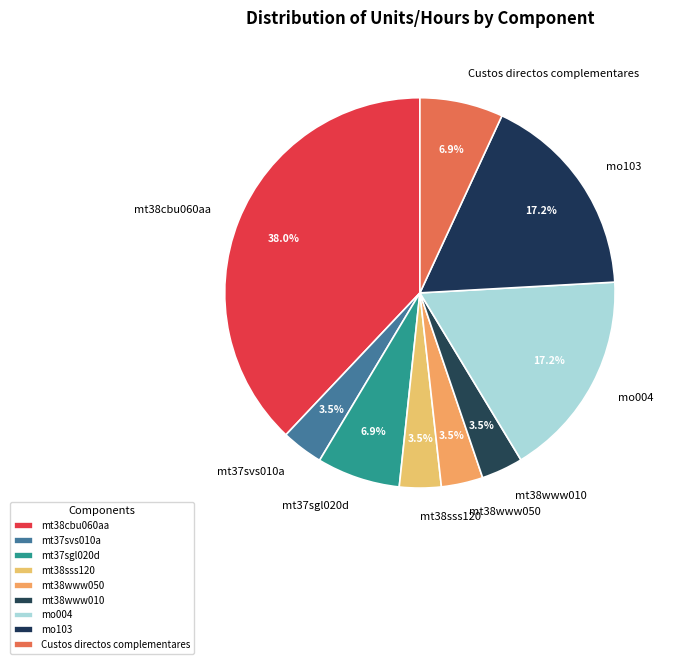

Between mt38cbu060aa and mt37sgl020d, which is larger?

mt38cbu060aa